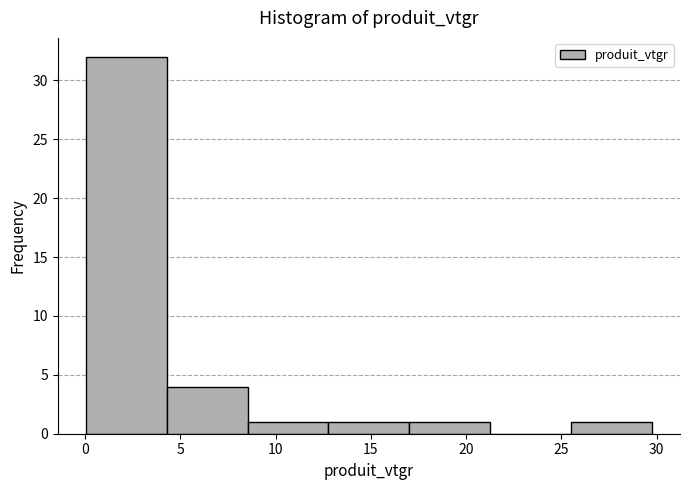

Which range on the x-axis has the tallest bar?

0.0 to 4.5